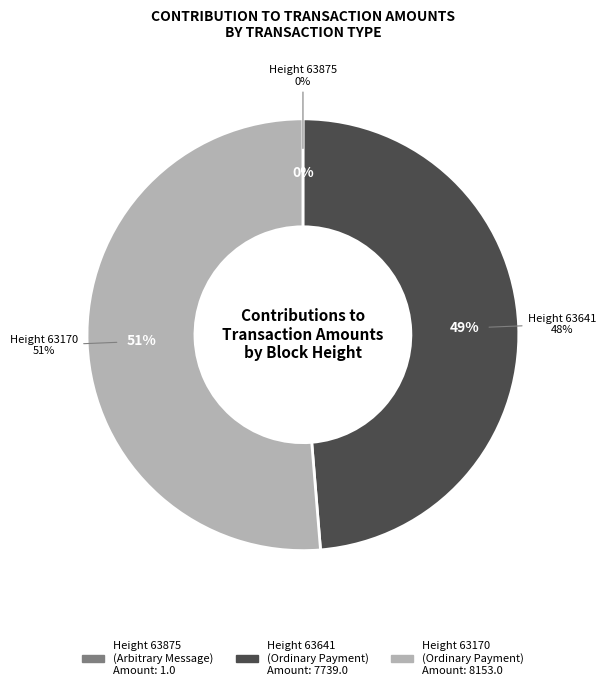

The 63170 slice represents 51% of the pie. True or false?

True